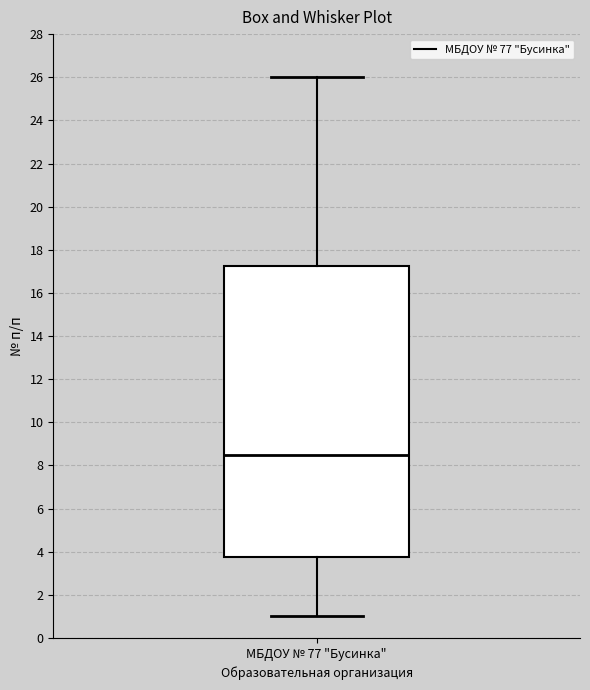

Read this box plot against the y-axis: the position of the median line, the range covered by the box, and the ends of both whiskers. The values are not printed on the chart, so give them approximately, as read against the axis.

median 8.6, box 3.8 to 17.2, whiskers 1.0 to 26.0